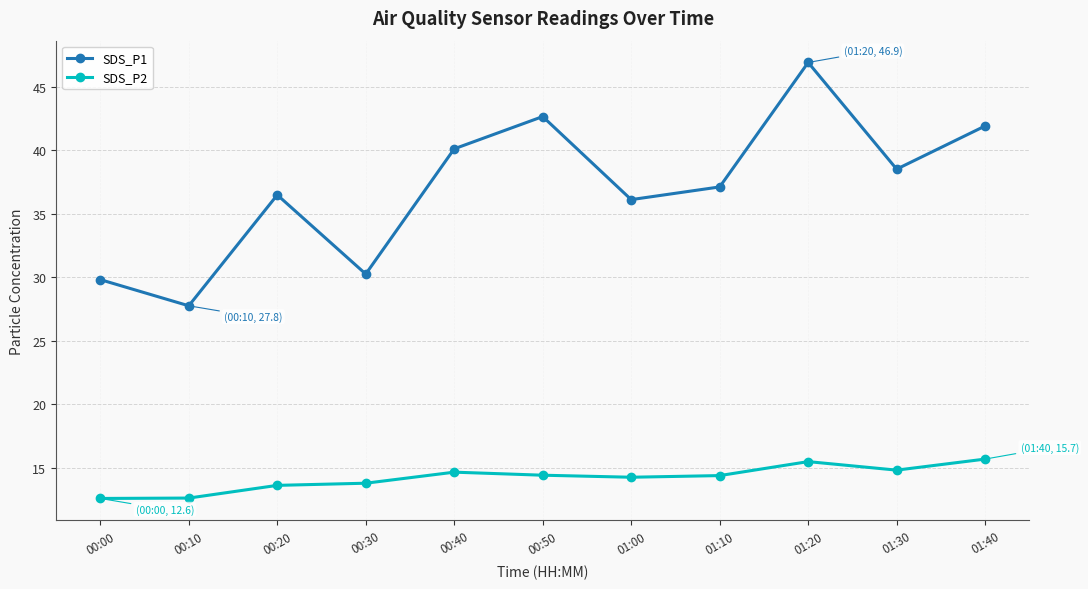

What is the difference between the second highest and second lowest values in the SDS_P2 series?

2.9